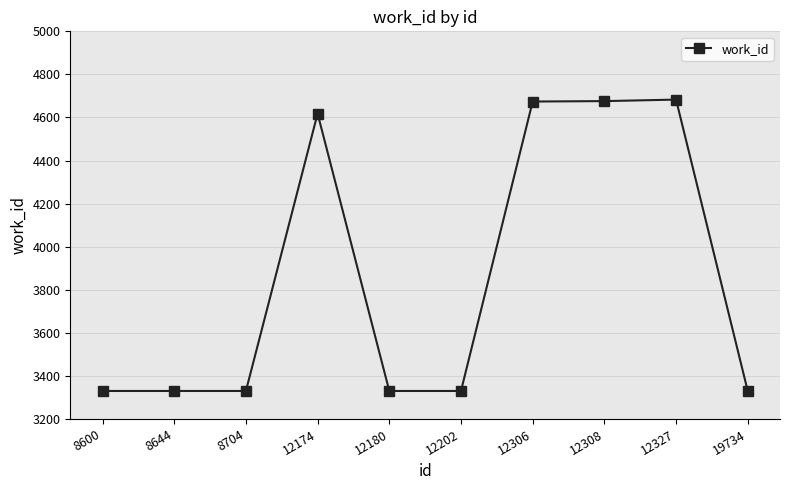

Does the chart have visible grid lines?

Yes